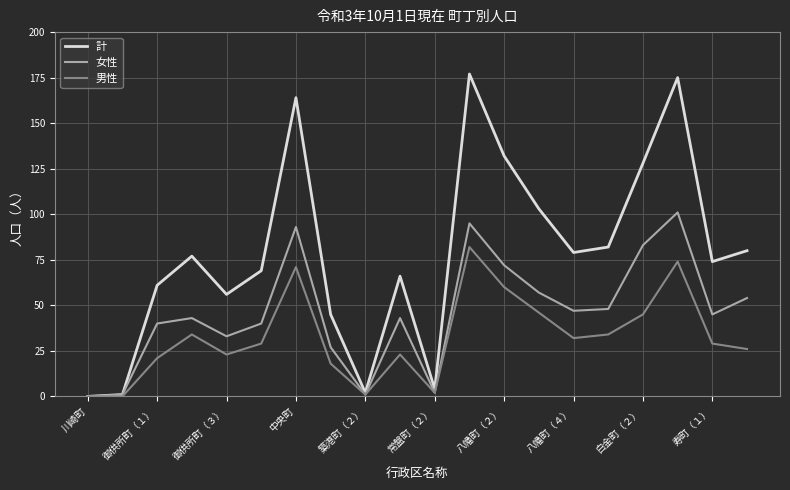

What is the sum of all 計 values?

1575